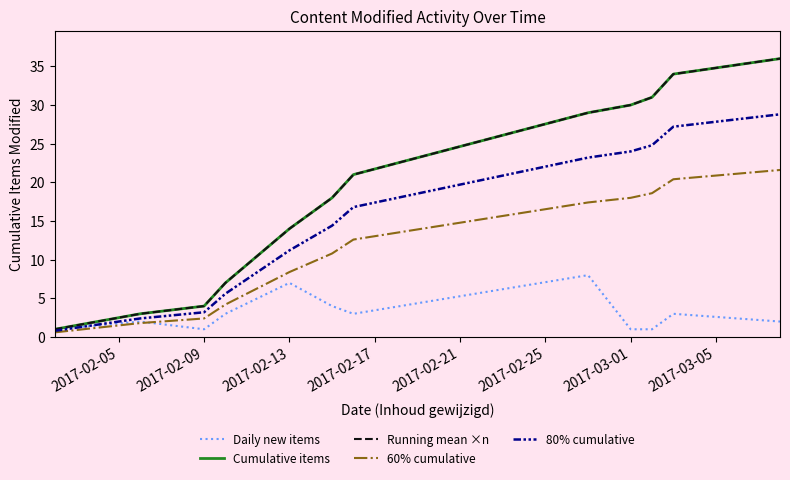

List the series in order of their peak value, highest first.

Cumulative items, Running mean ×n, 80% cumulative, 60% cumulative, Daily new items